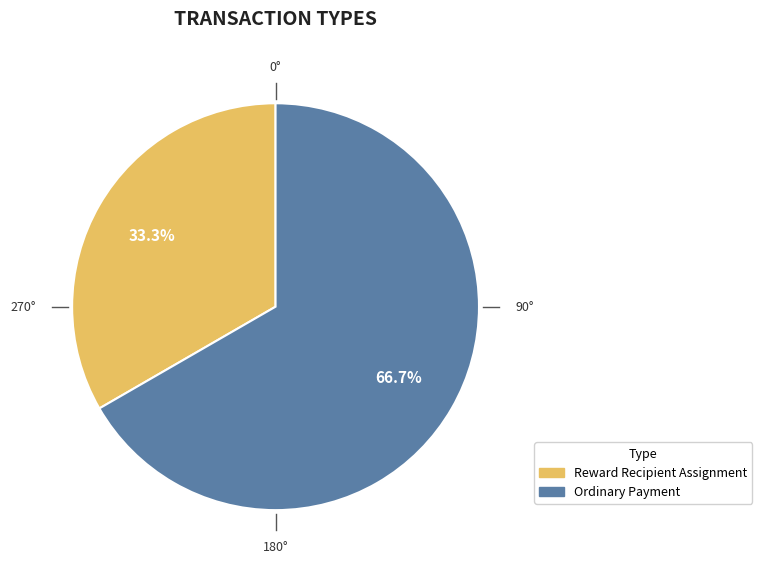

How many slices are in this pie chart?

2